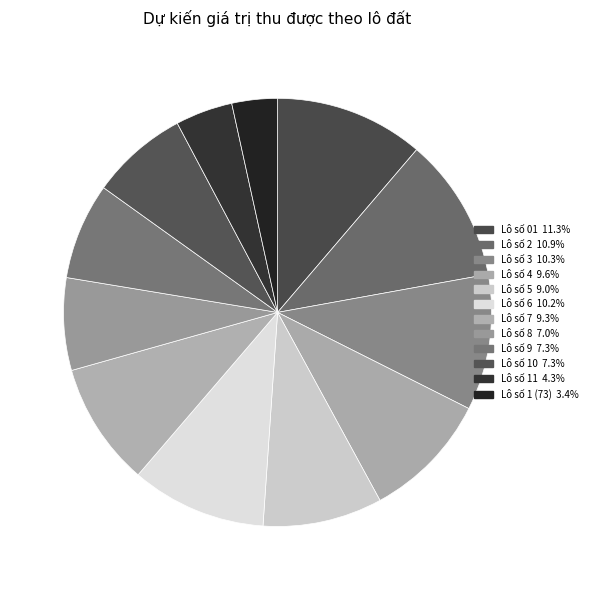

To the nearest percent, what is the difference between the largest and smallest slice percentages?

8%